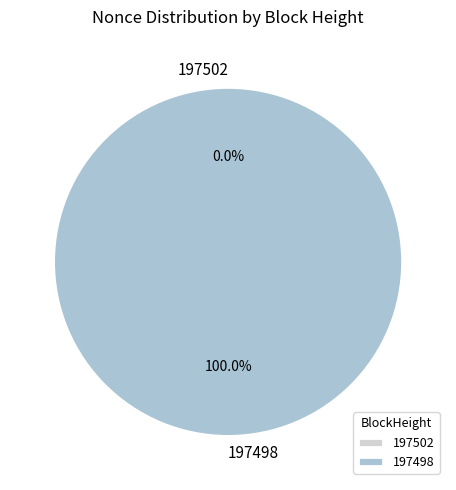

Which category accounts for the majority?

197498